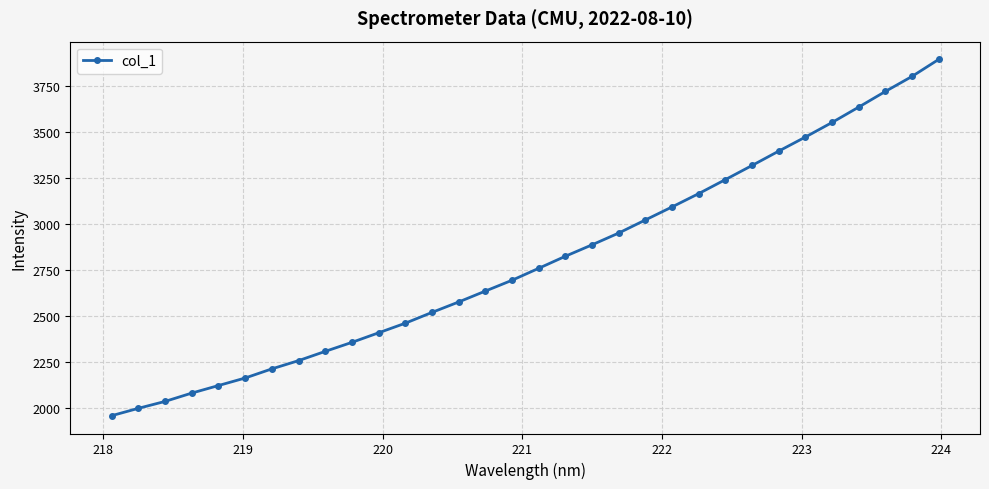

True or false: the data has more than 2 interior local peaks.

False